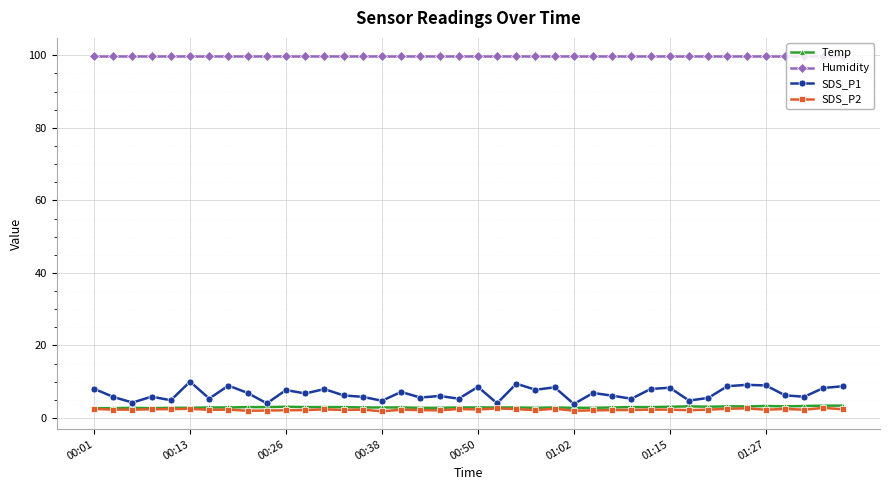

What is the value of the SDS_P1 point at the 21st from the left?

8.6